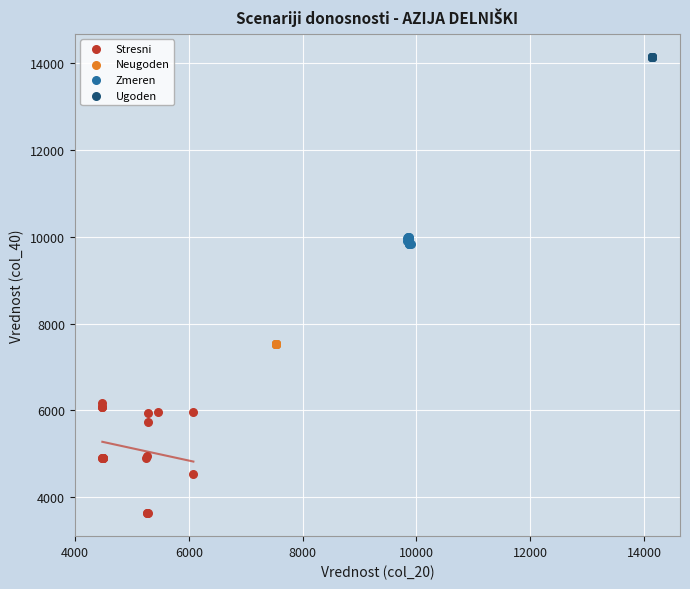

Which series contains the lowest Y value?

Stresni